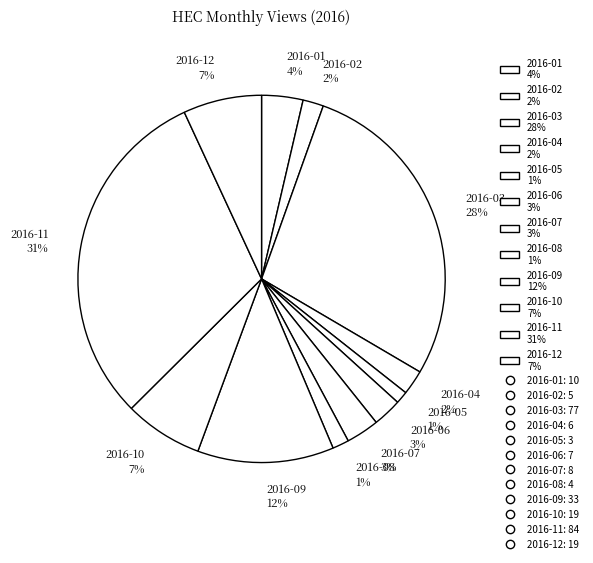

To the nearest percent, what is the combined percentage of 2016-02 2% and 2016-09 12%?

14%